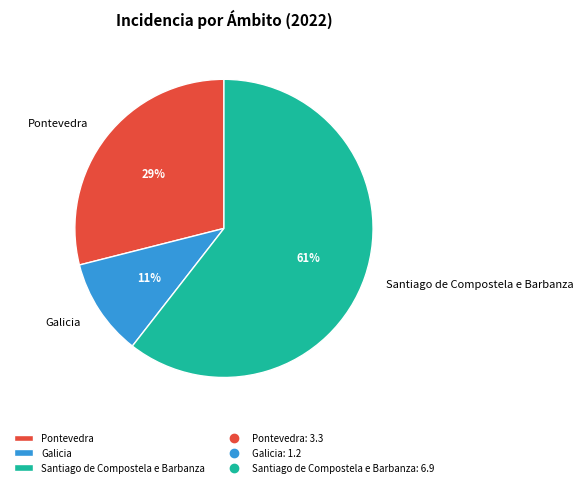

Which has a higher value, Santiago de Compostela e Barbanza or Galicia?

Santiago de Compostela e Barbanza